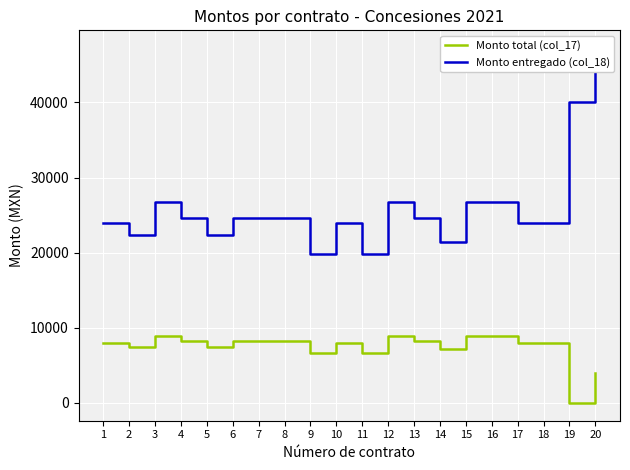

Reading left to right, list all the values displayed in this chart.

Monto total (col_17): 7984.8	7458.4	8934.8	8195.6	7458.4	8195.6	8195.6	8195.6	6611.3	7984.8	6611.3	8934.8	8195.6	7134.8	8934.8	8934.8	7984.8	8000.0	0.2	3936.2
Monto entregado (col_18): 23954.3	22375.3	26804.3	24586.7	22375.3	24586.7	24586.7	24586.7	19833.8	23954.3	19833.8	26804.3	24586.7	21404.3	26804.3	26804.3	23954.3	23999.9	40000.0	47234.0